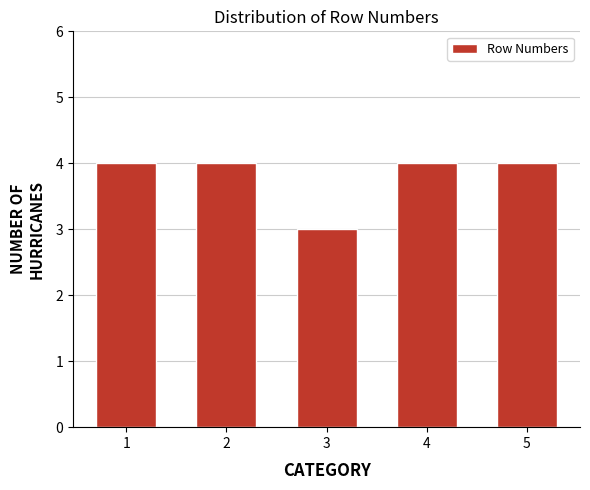

Reading left to right, what are all the values shown in this chart?

1=4	2=4	3=3	4=4	5=4